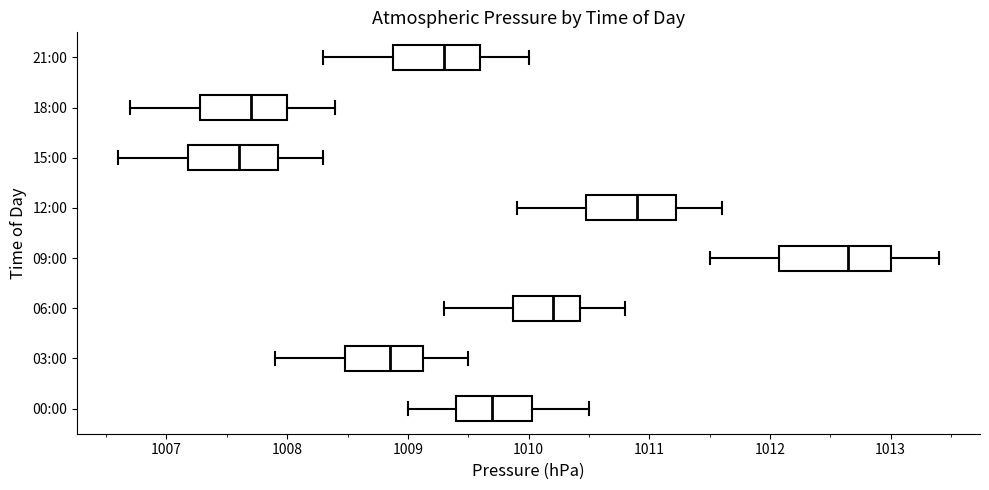

Comparing the boxes themselves (not the whiskers), which one is the widest?

09:00